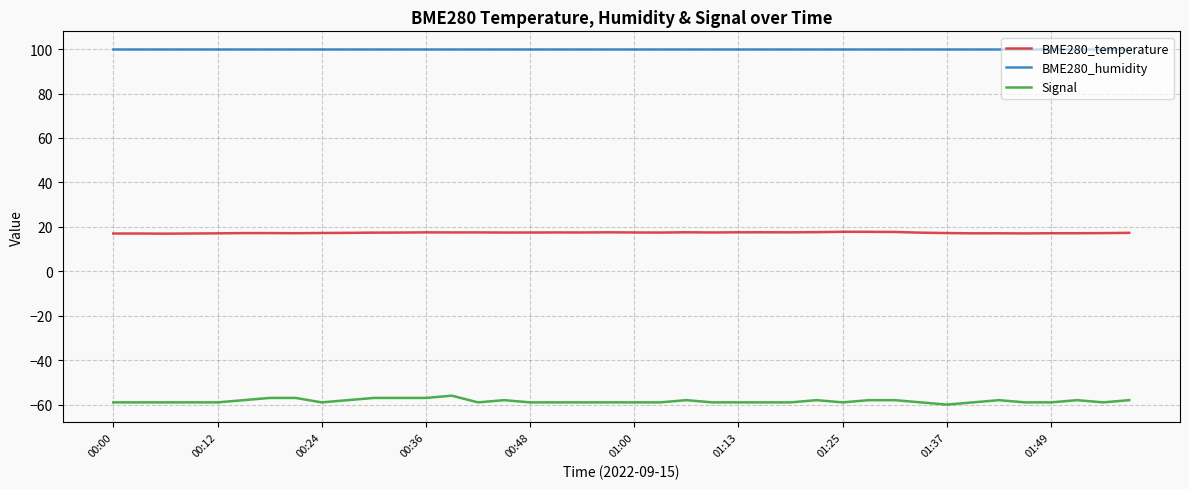

List the series in order of their peak value, lowest first.

Signal, BME280_temperature, BME280_humidity